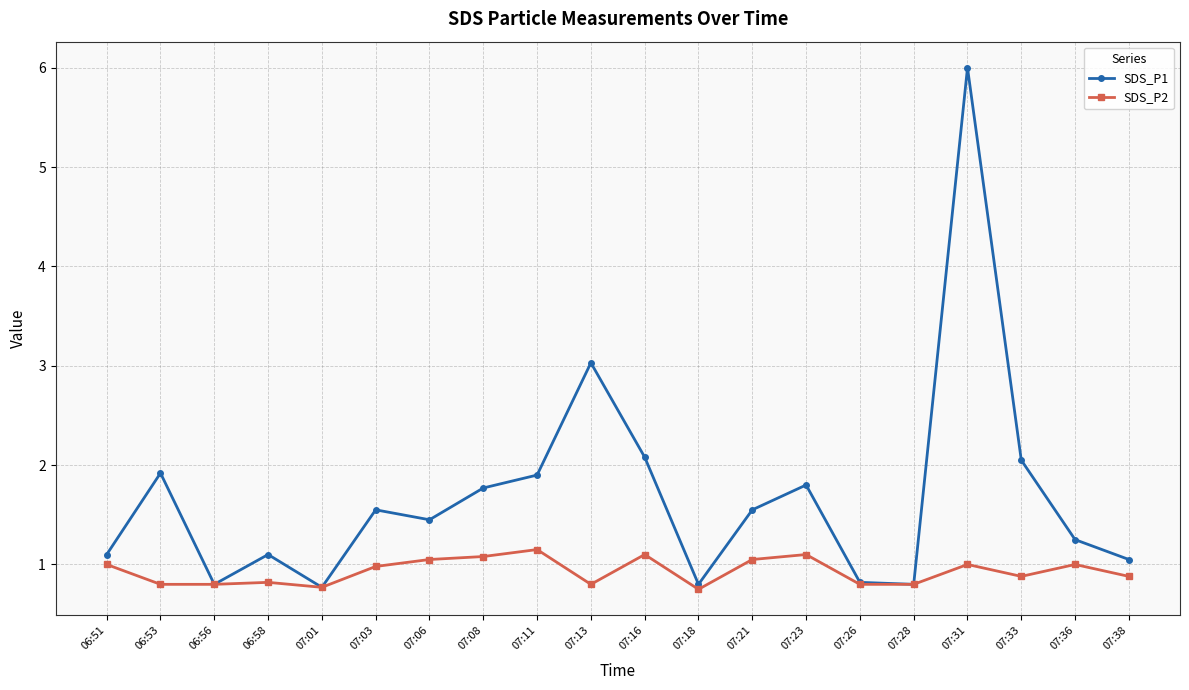

At which label is SDS_P1 closest to 3?

07:13